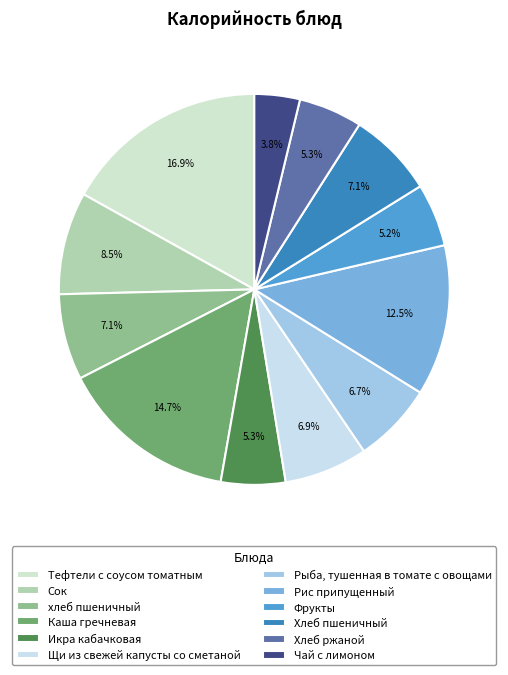

Is the sum of Каша гречневая and Щи из свежей капусты со сметаной greater than half?

No